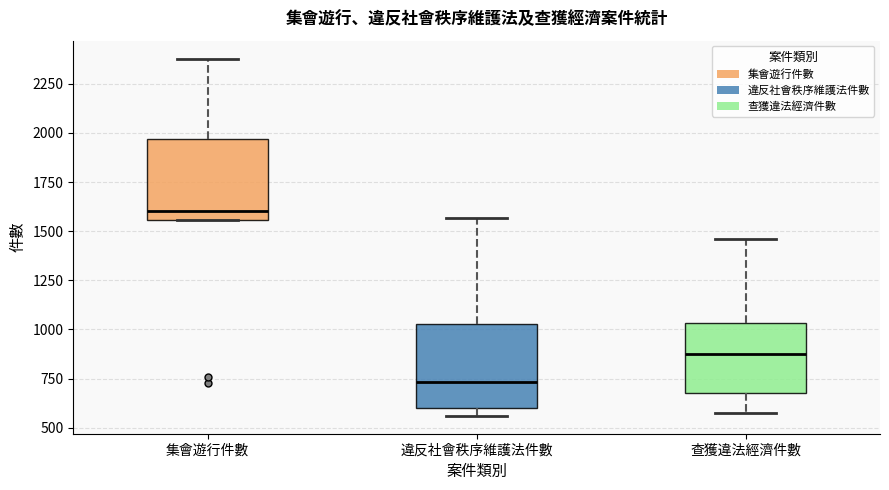

Which box's median line is the lowest?

違反社會秩序維護法件數